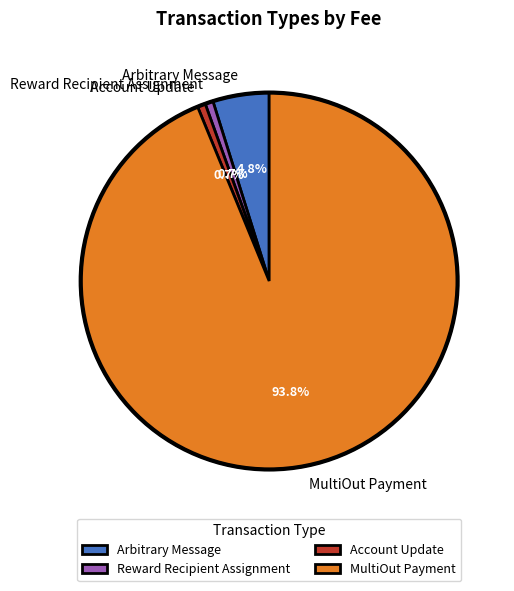

Which has a higher value, MultiOut Payment or Reward Recipient Assignment?

MultiOut Payment